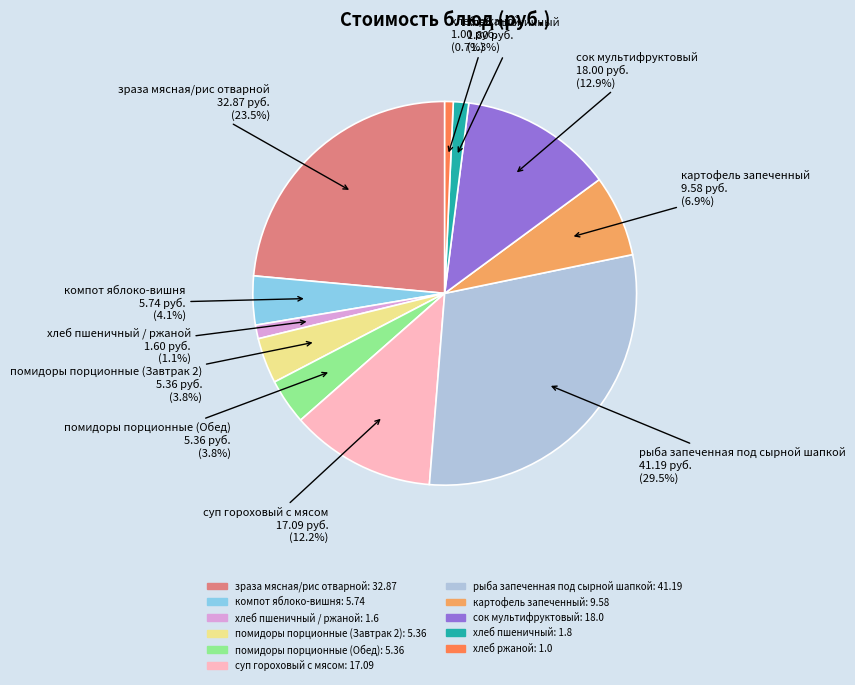

Is there a majority slice in this chart?

No